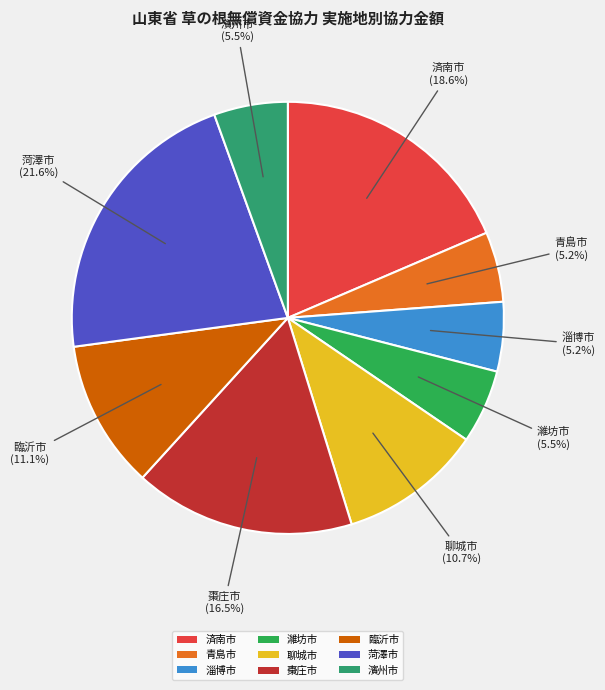

Which has a higher value, 菏澤市 or 青島市?

菏澤市